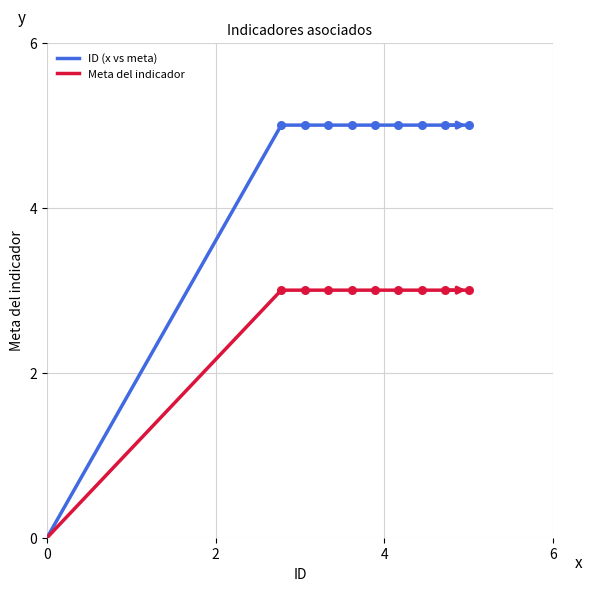

Which series has the widest spread of values?

ID (x vs meta)